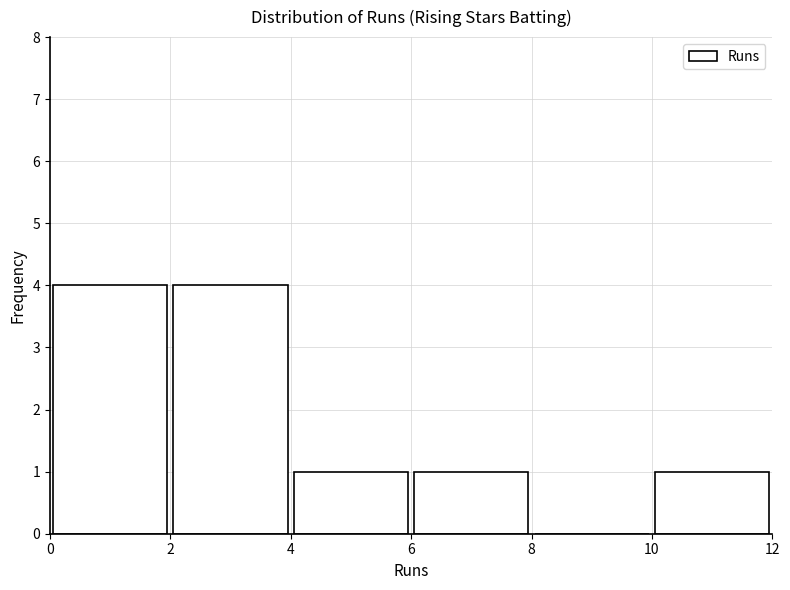

How tall is the bar that spans 6 to 8 on the x-axis? The values are not printed on the chart, so give them approximately, as read against the axis.

1